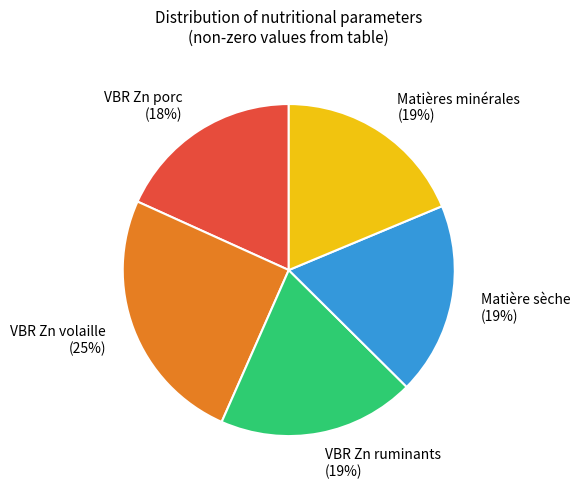

True or false: VBR Zn volaille accounts for 25% of the total.

True